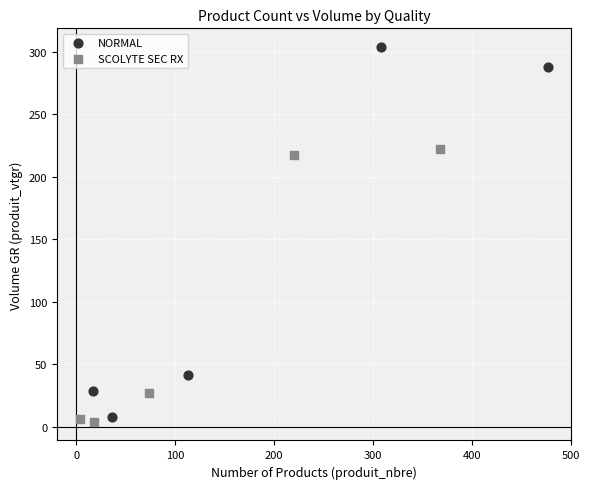

What are all the series names shown in the legend?

NORMAL, SCOLYTE SEC RX